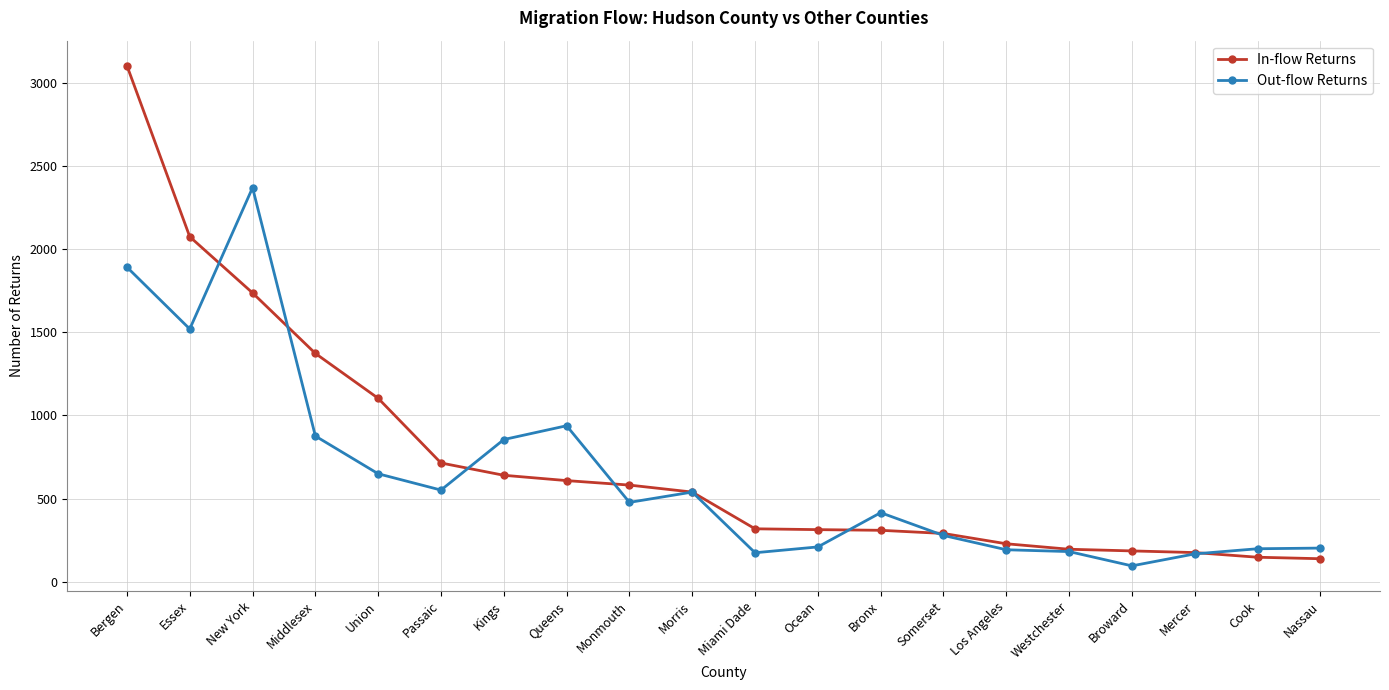

At which label is In-flow Returns closest to 1621?

New York